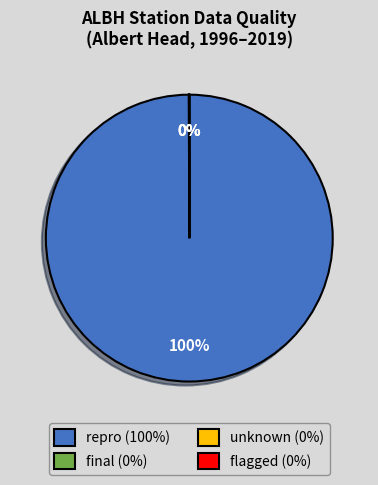

Which slice represents more than half of the pie?

repro (100%)